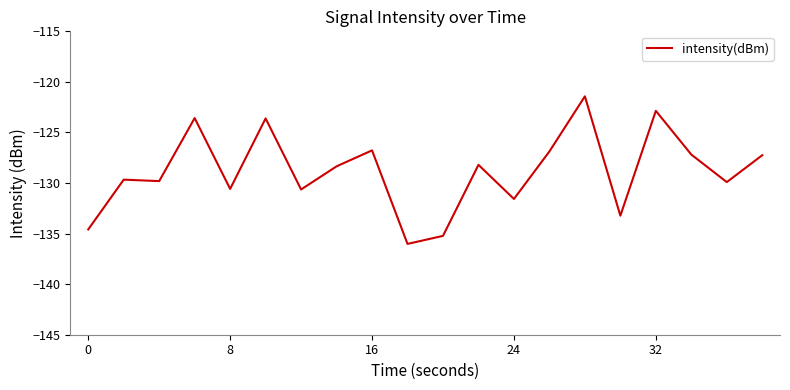

What is the maximum value shown in the chart?

-121.4